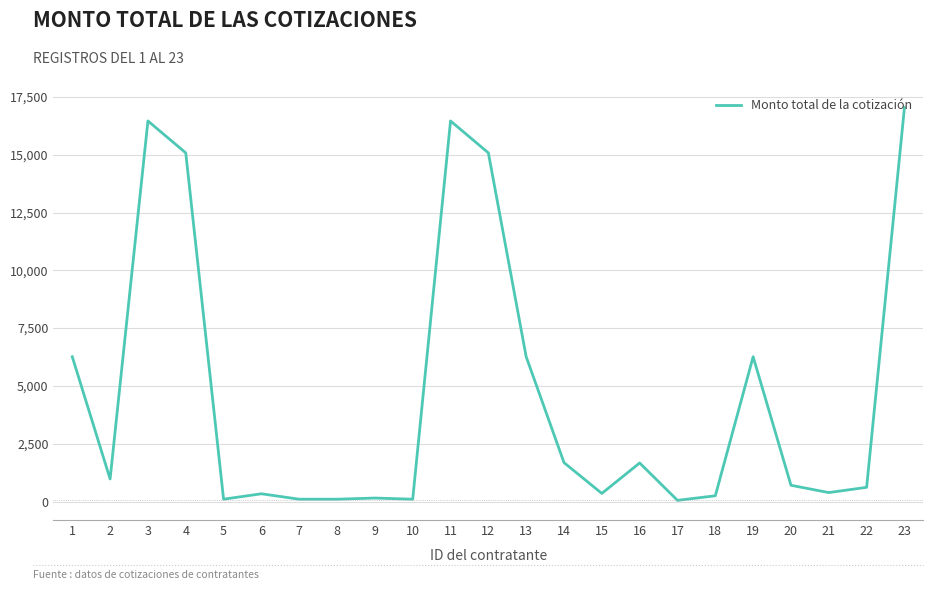

What is the difference between the maximum and minimum values?

16986.5